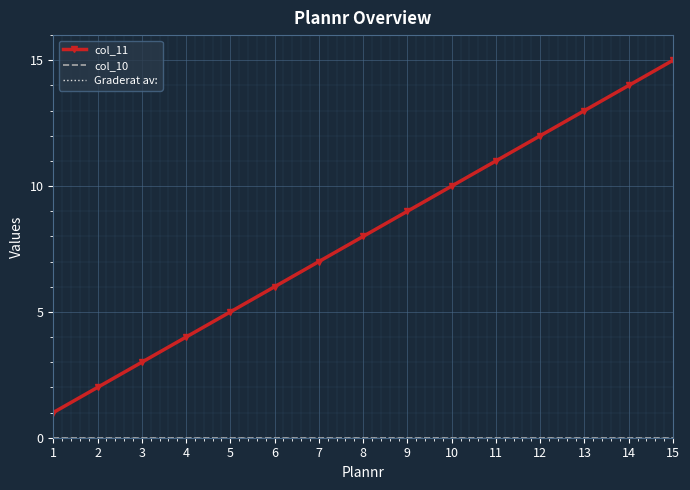

List the labels in order of col_11 value, smallest first.

1, 2, 3, 4, 5, 6, 7, 8, 9, 10, 11, 12, 13, 14, 15